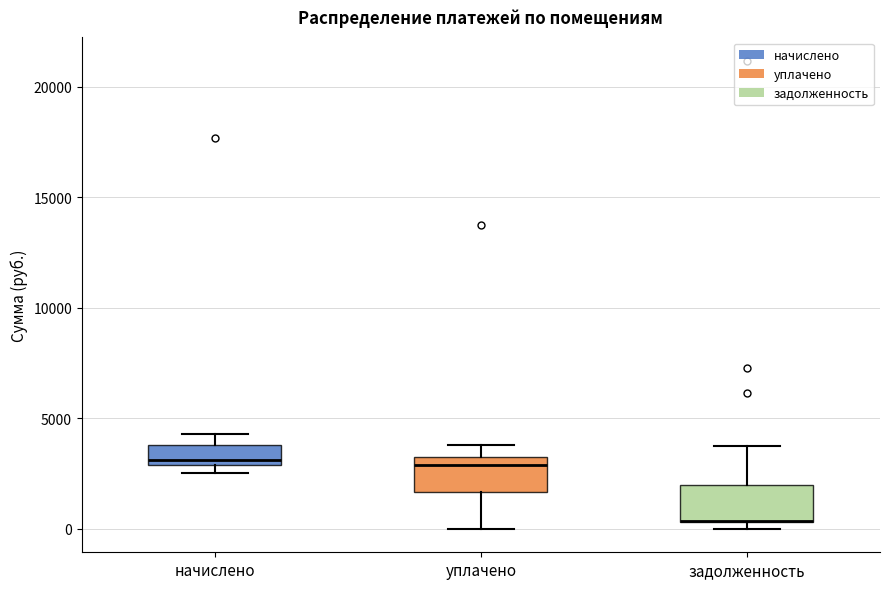

Reading left to right, transcribe this box plot: for each box, give where its median line is, the range the box spans, and where its two whiskers end, as read against the y-axis. The values are not printed on the chart, so give them approximately, as read against the axis.

начислено: median 3000 (just above the box's lower edge), box 3000 to 4000, whiskers 2500 to 4500
уплачено: median 3000, box 1500 to 3500, whiskers 0 to 4000
задолженность: median 500 (drawn on the box's lower edge), box 500 to 2000, whiskers 0 to 3500